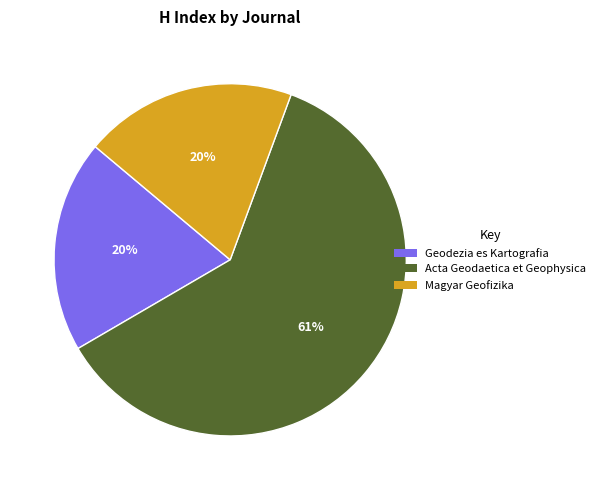

To the nearest percent, what is the difference between the Magyar Geofizika and Acta Geodaetica et Geophysica slice percentages?

41%